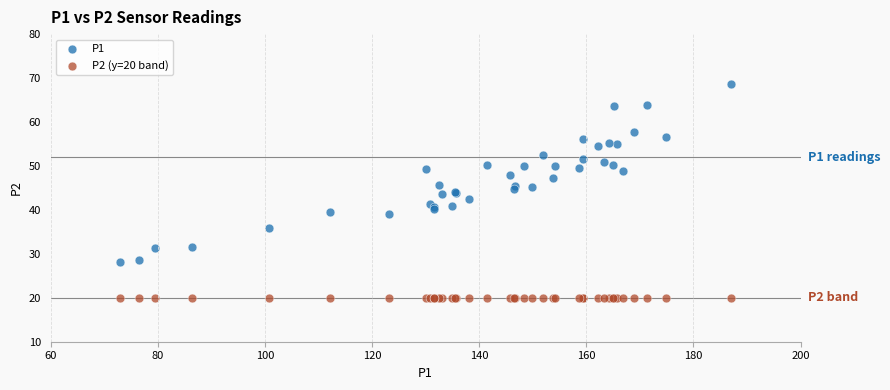

Which series reaches the maximum Y coordinate?

P1